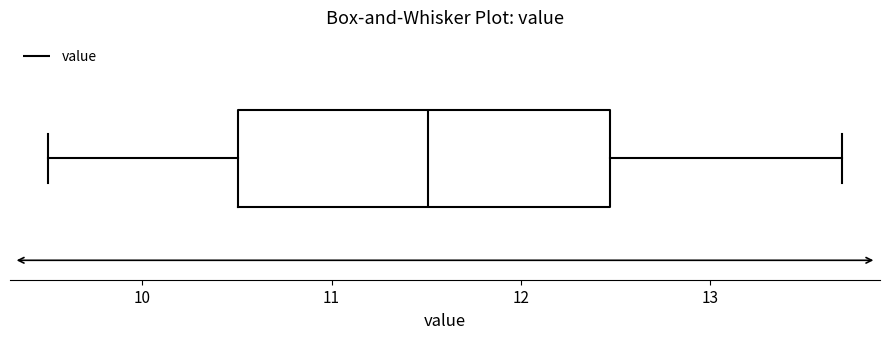

Where does the right whisker of the box end on the x-axis? The values are not printed on the chart, so give them approximately, as read against the axis.

13.7